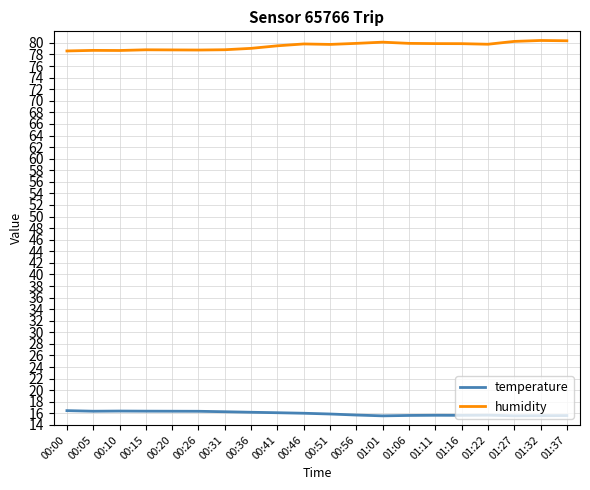

The value of humidity at 01:11 is 132.9. True or false?

False